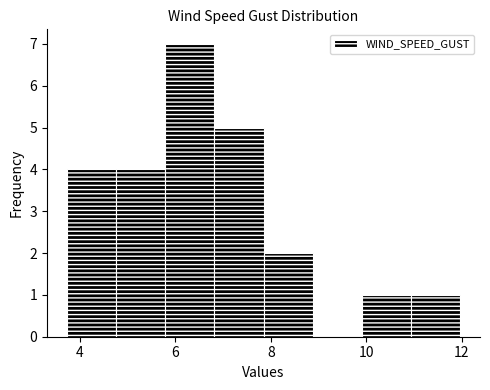

Over which range of the x-axis is the bar tallest?

5.8 to 6.8